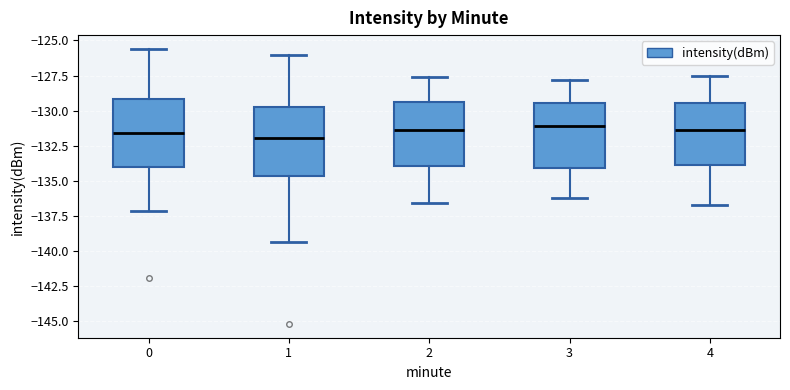

Reading left to right, read every box against the y-axis: the position of its median line, the range the box covers, and the ends of its whiskers. The values are not printed on the chart, so give them approximately, as read against the axis.

0: median -131.5, box -134.0 to -129.0, whiskers -137.0 to -125.5
1: median -132.0, box -134.5 to -129.5, whiskers -139.5 to -126.0
2: median -131.5, box -134.0 to -129.5, whiskers -136.5 to -127.5
3: median -131.0, box -134.0 to -129.5, whiskers -136.0 to -128.0
4: median -131.5, box -134.0 to -129.5, whiskers -136.5 to -127.5